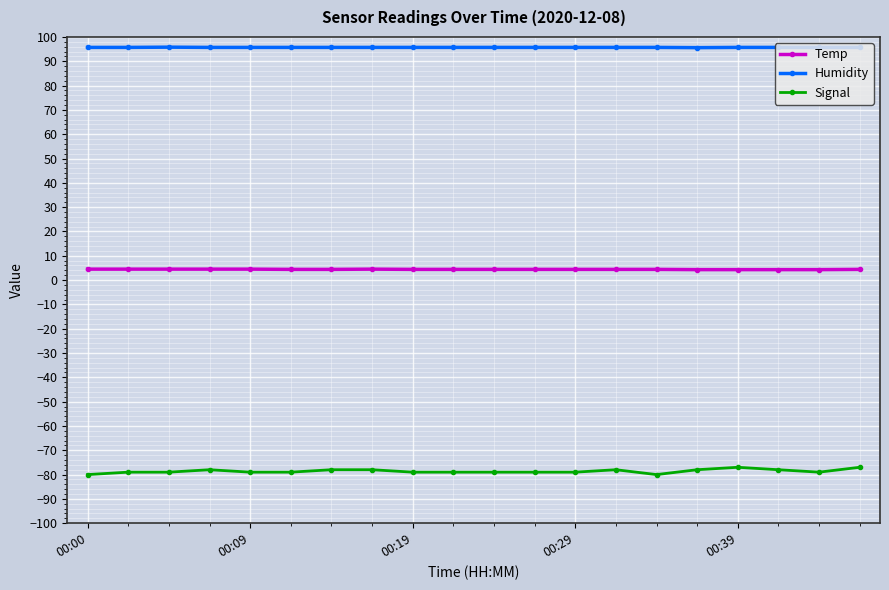

List the series in order of their overall mean, lowest first.

Signal, Temp, Humidity